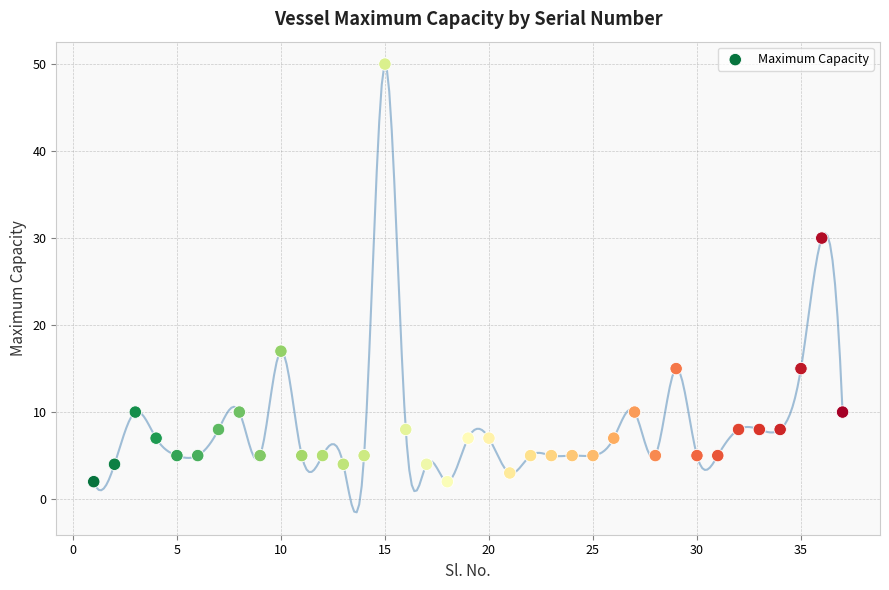

What is the range of Y values (max minus min)?

48